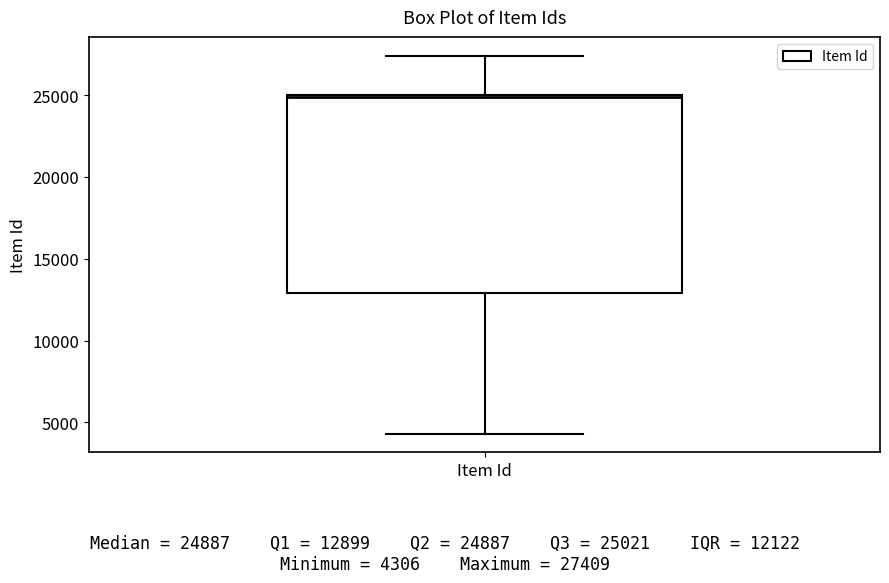

Where does the lower whisker of the box for Item Id end on the y-axis? The values are not printed on the chart, so give them approximately, as read against the axis.

4500